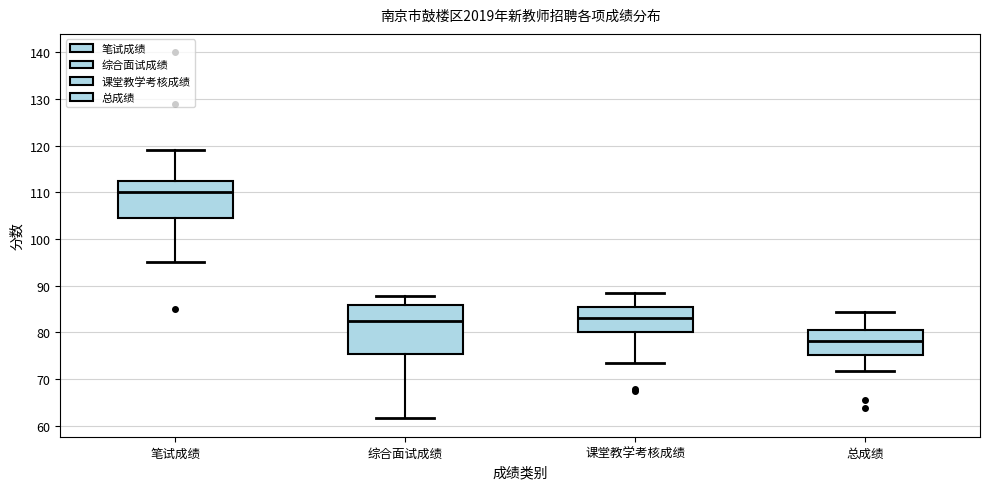

Reading left to right, read every box against the y-axis: the position of its median line, the range the box covers, and the ends of its whiskers. The values are not printed on the chart, so give them approximately, as read against the axis.

笔试成绩: median 110, box 105 to 113, whiskers 95 to 119
综合面试成绩: median 82, box 75 to 86, whiskers 62 to 88
课堂教学考核成绩: median 83, box 80 to 85, whiskers 73 to 88
总成绩: median 78, box 75 to 81, whiskers 72 to 84